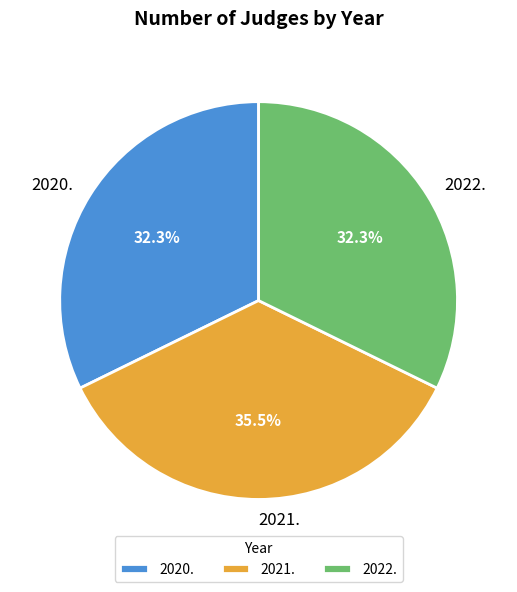

How many segments does this pie chart have?

3